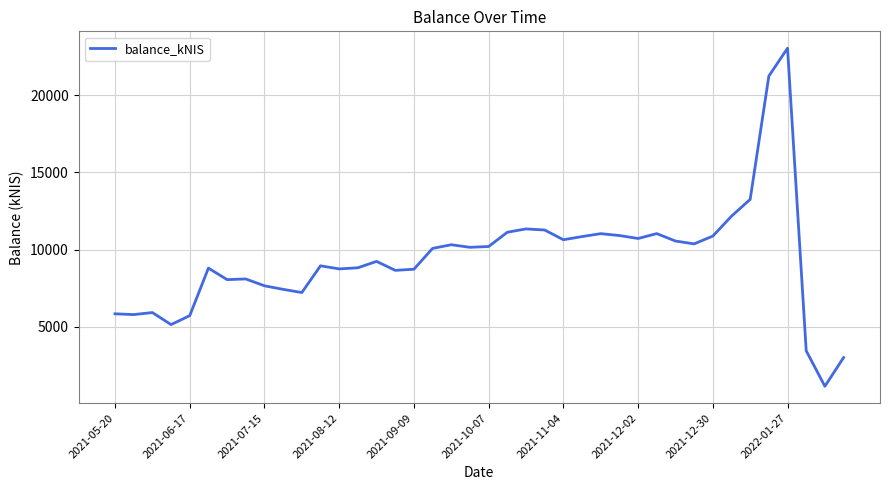

What is the smallest value displayed?

1134.8